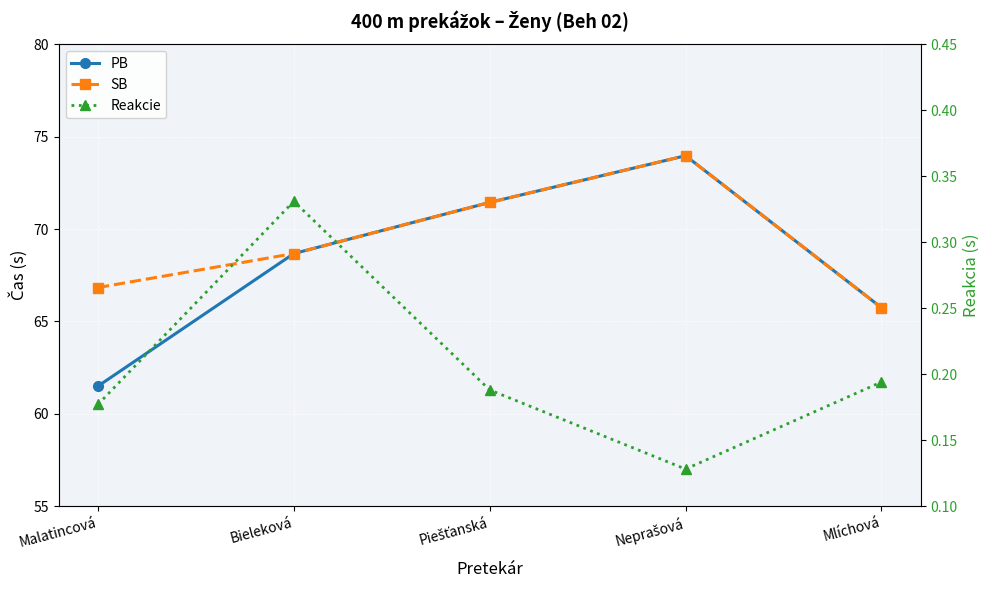

Is it true that SB equals 65.7 at Mlíchová?

True